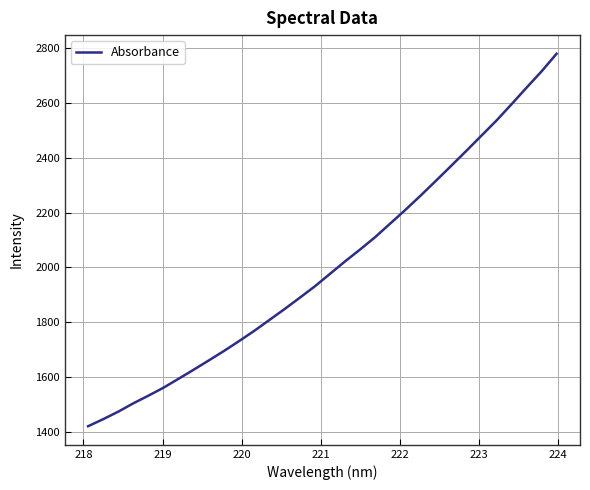

What is the sum of all values?

64184.8